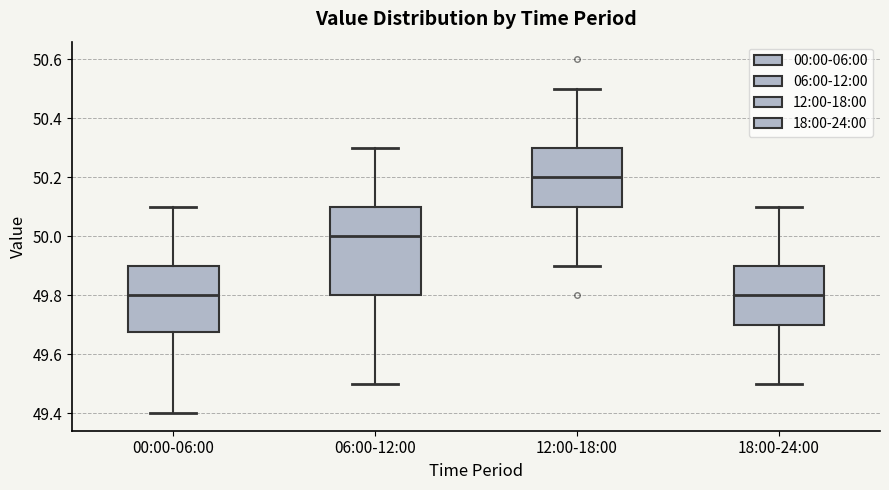

Which box is the tallest, from its lower edge to its upper edge?

06:00-12:00